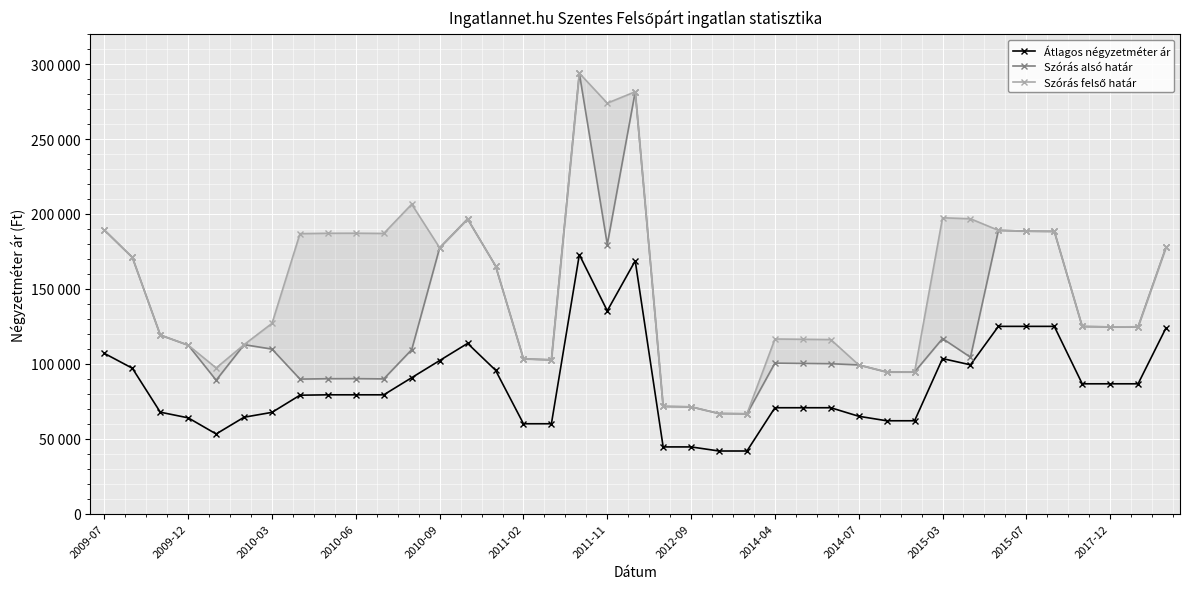

At which category does Átlagos négyzetméter ár reach its first local peak?

13